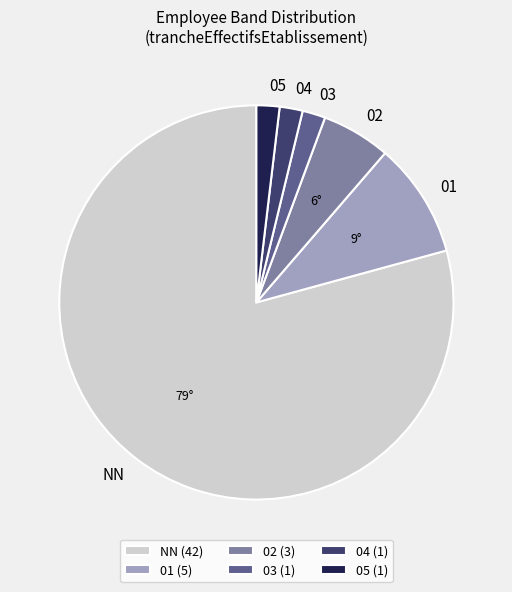

Is there any slice that represents more than half of the pie?

Yes